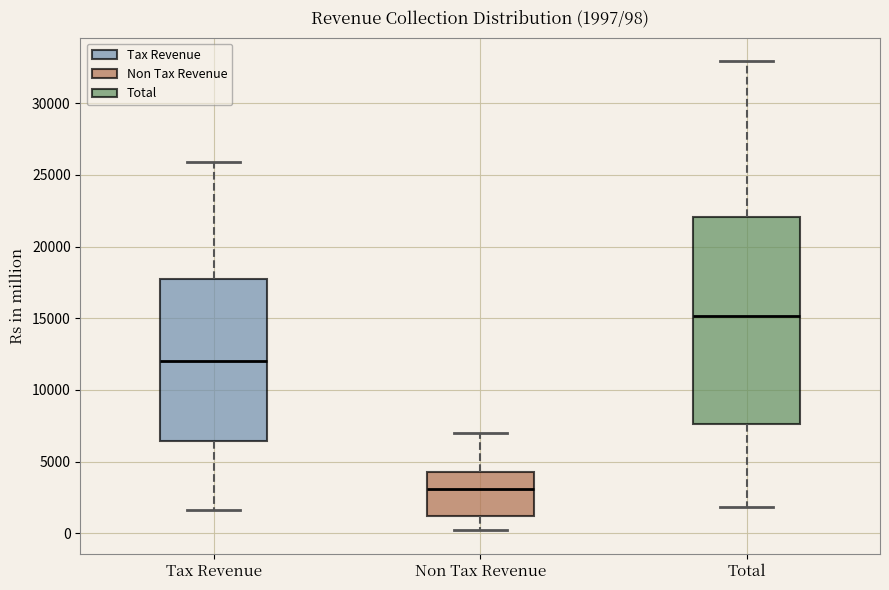

Which box's median line is the lowest?

Non Tax Revenue